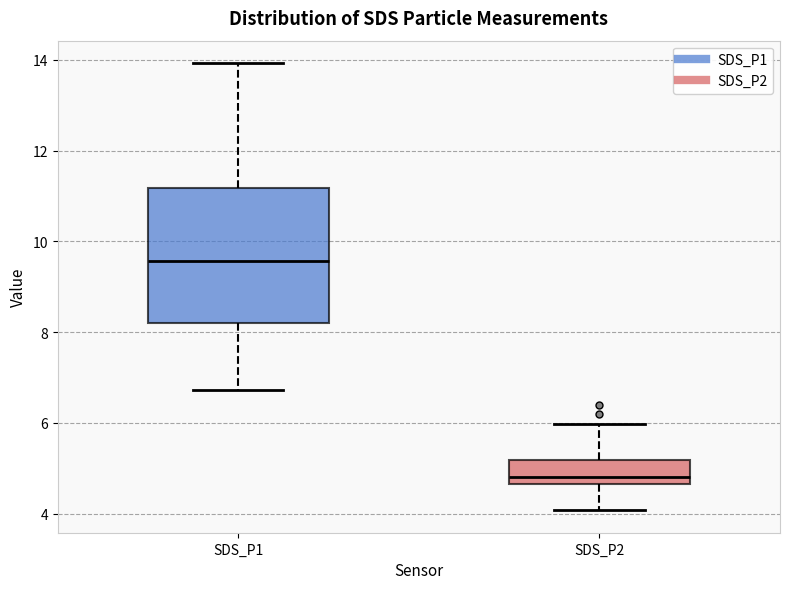

Reading left to right, transcribe this box plot: for each box, give where its median line is, the range the box spans, and where its two whiskers end, as read against the y-axis. The values are not printed on the chart, so give them approximately, as read against the axis.

SDS_P1: median 9.6, box 8.2 to 11.2, whiskers 6.8 to 14.0
SDS_P2: median 4.8, box 4.6 to 5.2, whiskers 4.0 to 6.0